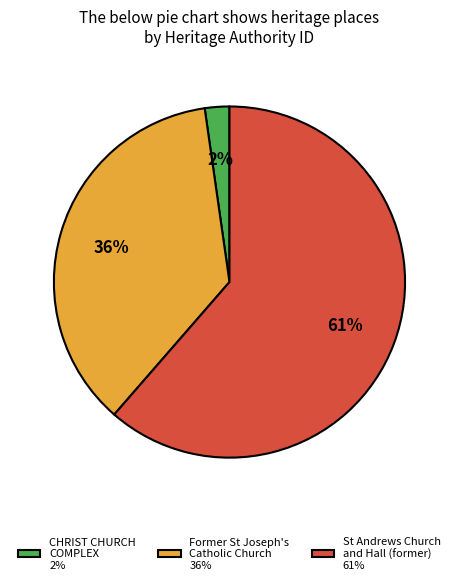

What is the smallest slice in the pie chart?

CHRIST CHURCH COMPLEX